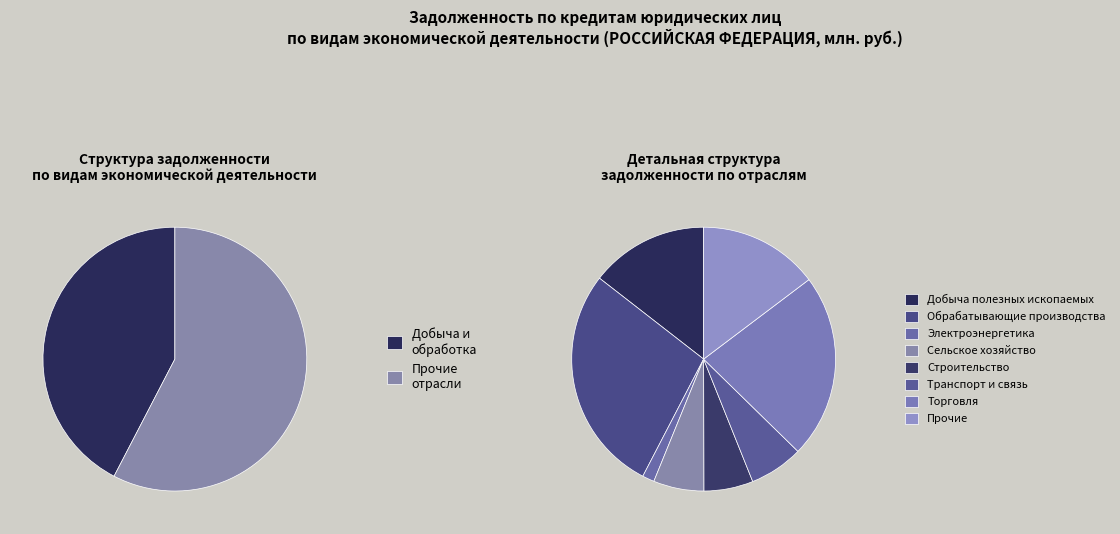

To the nearest percent, what percentage of the pie is транспорт и связь?

7%